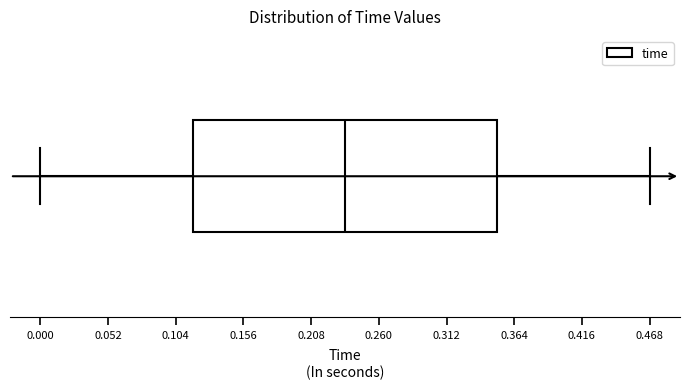

Where does the right whisker of the box end on the x-axis? The values are not printed on the chart, so give them approximately, as read against the axis.

0.47